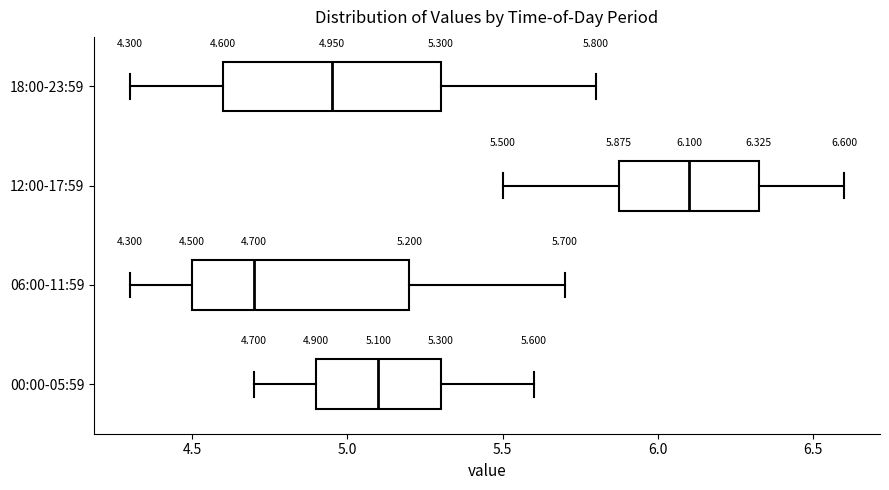

Which box's median line is the furthest to the right?

12:00-17:59